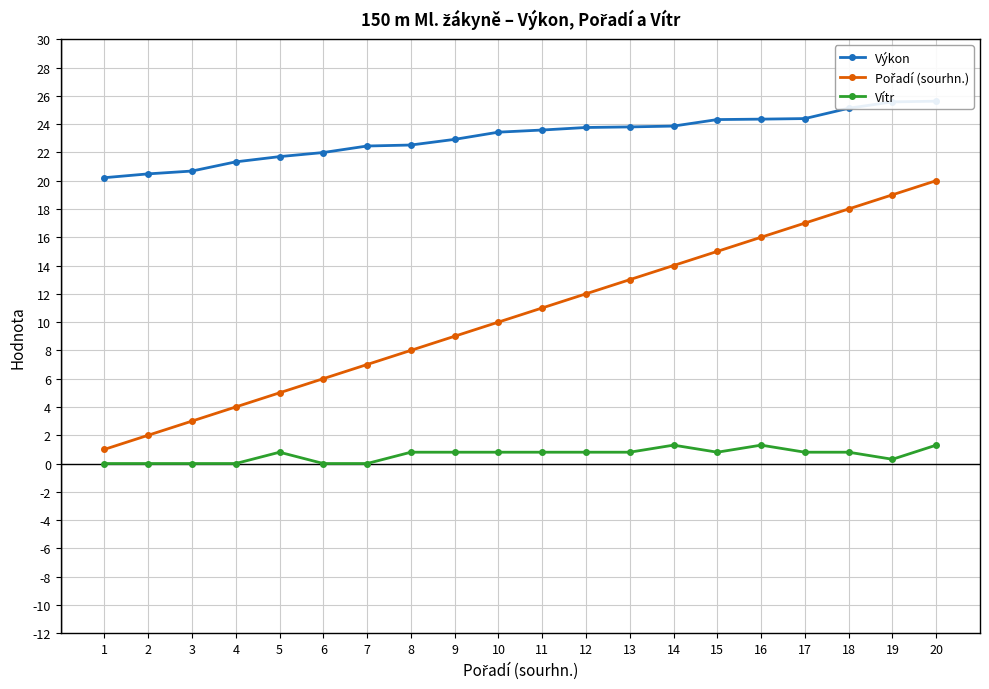

At which label is Pořadí (sourhn.) closest to 10?

10